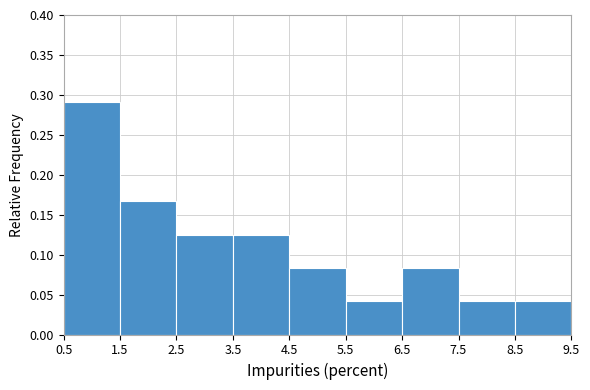

How tall is the bar that spans 7.5 to 8.5 on the x-axis? The values are not printed on the chart, so give them approximately, as read against the axis.

0.040